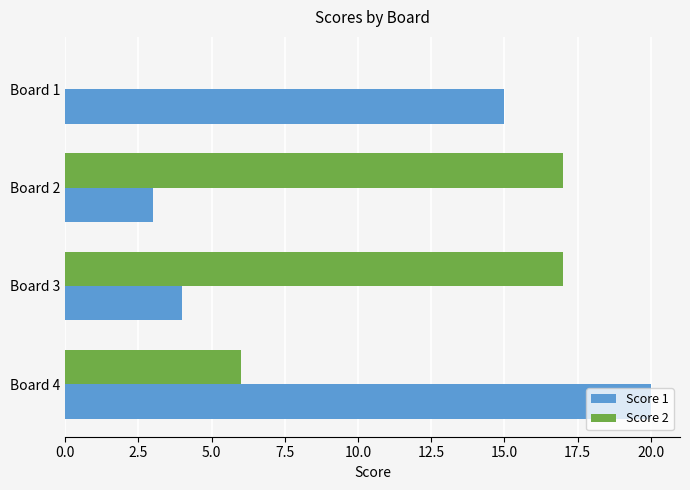

The Score 2 series shows 30 at Board 3. True or false?

False